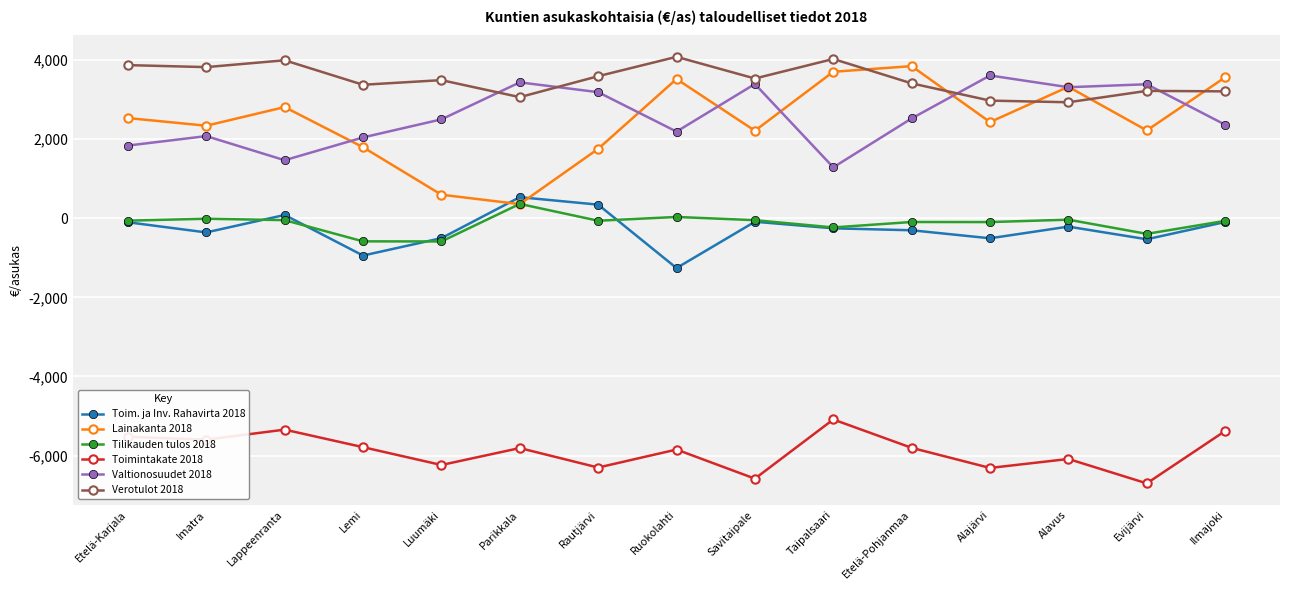

Which series changed the most between Lemi and Evijärvi?

Valtionosuudet 2018